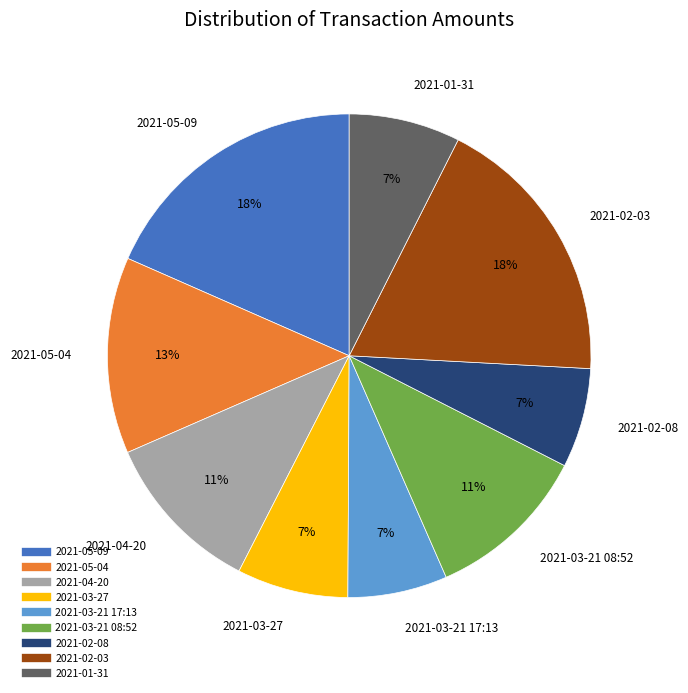

Does any single category account for the majority?

No